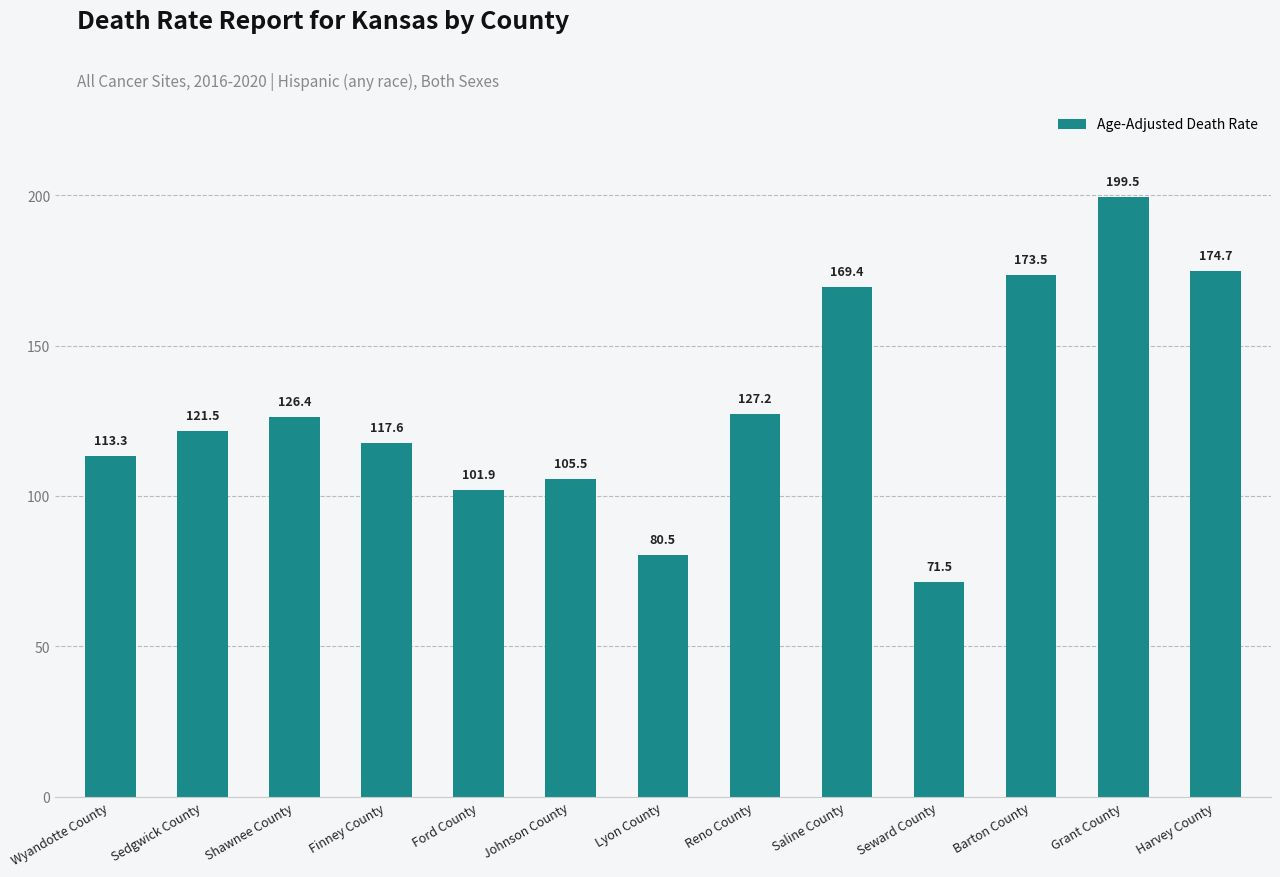

What is the average value?

129.4